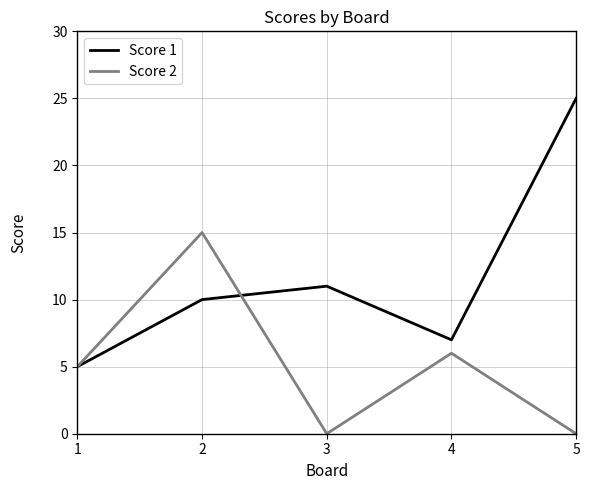

How many interior local peaks does the Score 2 series have?

2